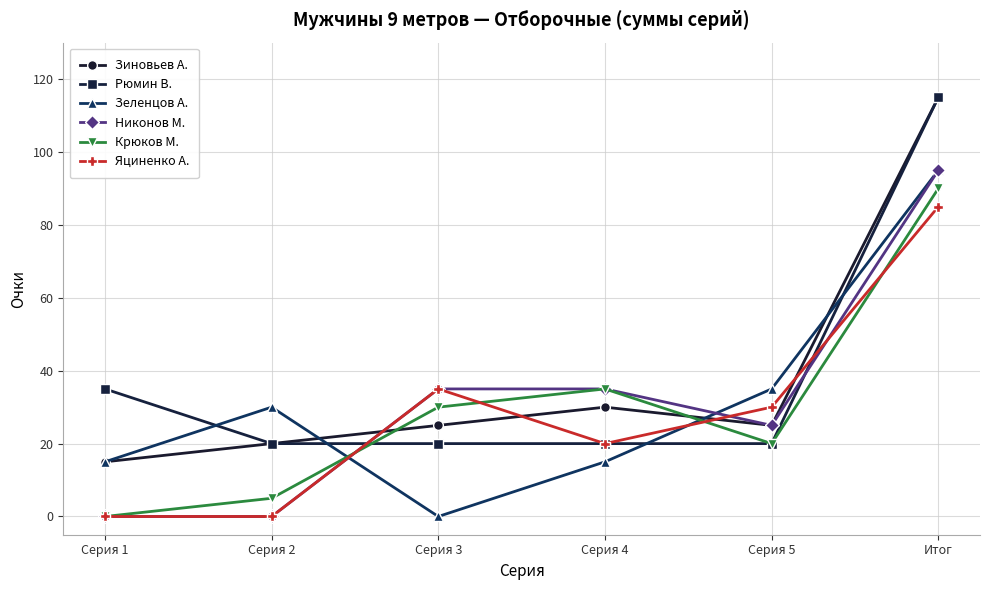

What is the spread (max minus min) of values at Серия 3?

35